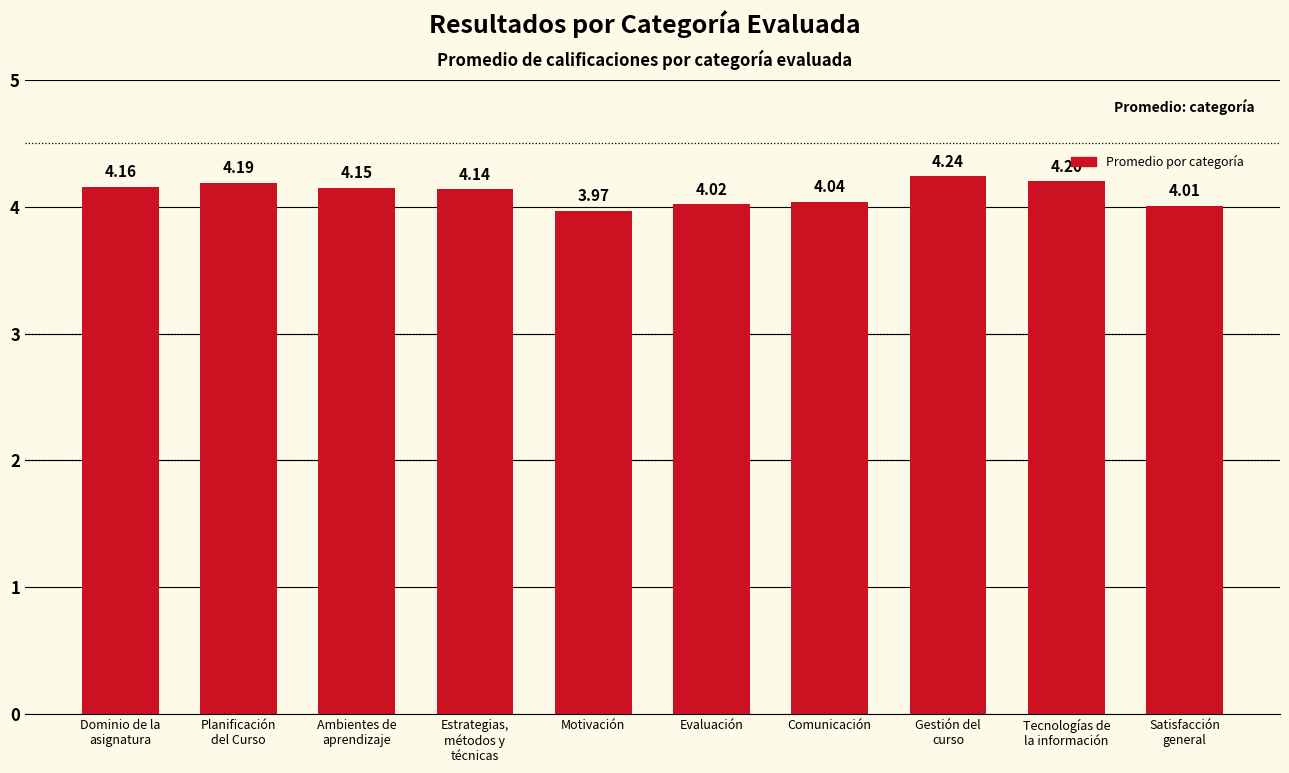

Does the chart contain any negative values?

No